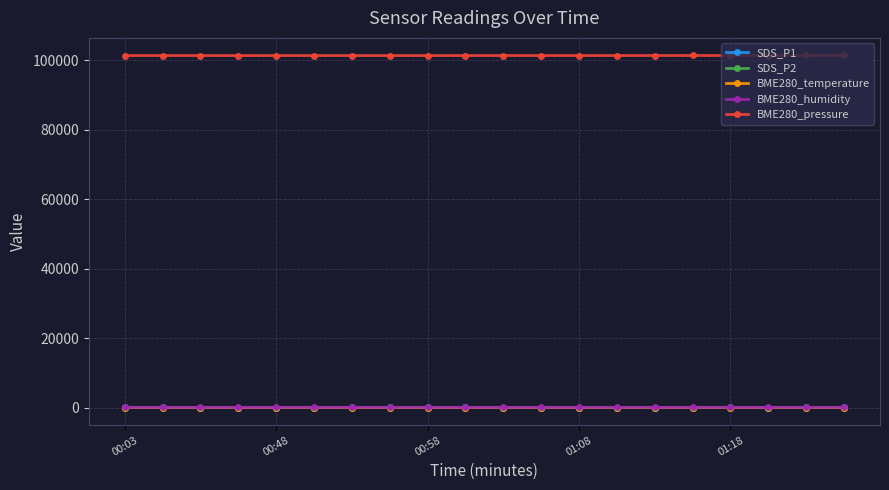

Which series has the largest total across all categories?

BME280_pressure